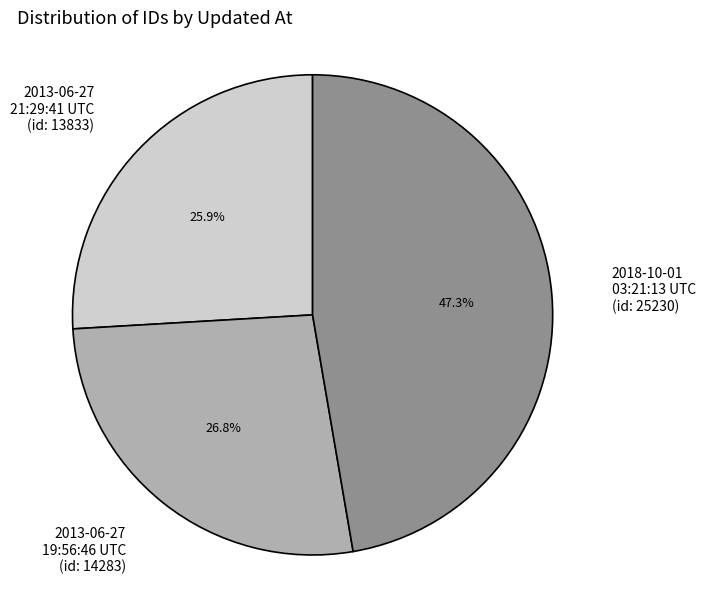

To the nearest percent, what is the difference between the largest and smallest slice percentages?

21%